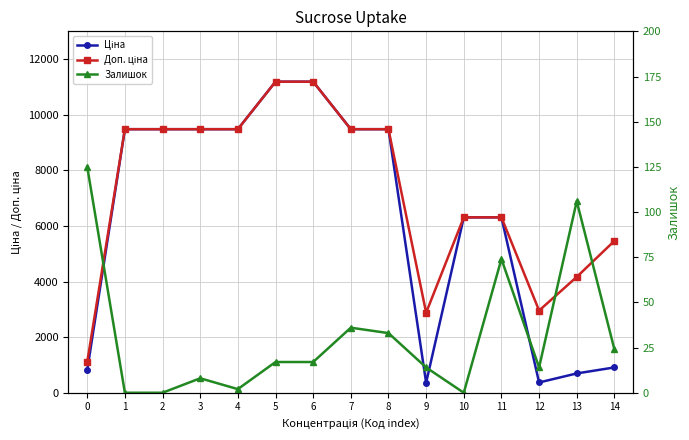

Which has a higher value, 0 or 10?

10